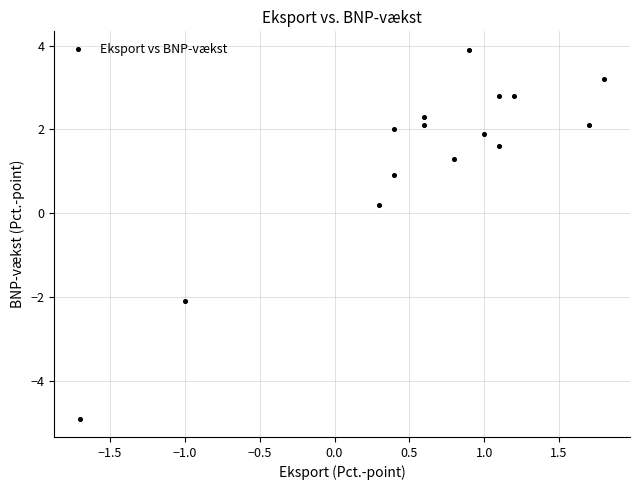

What is the range of Y values (max minus min)?

8.8